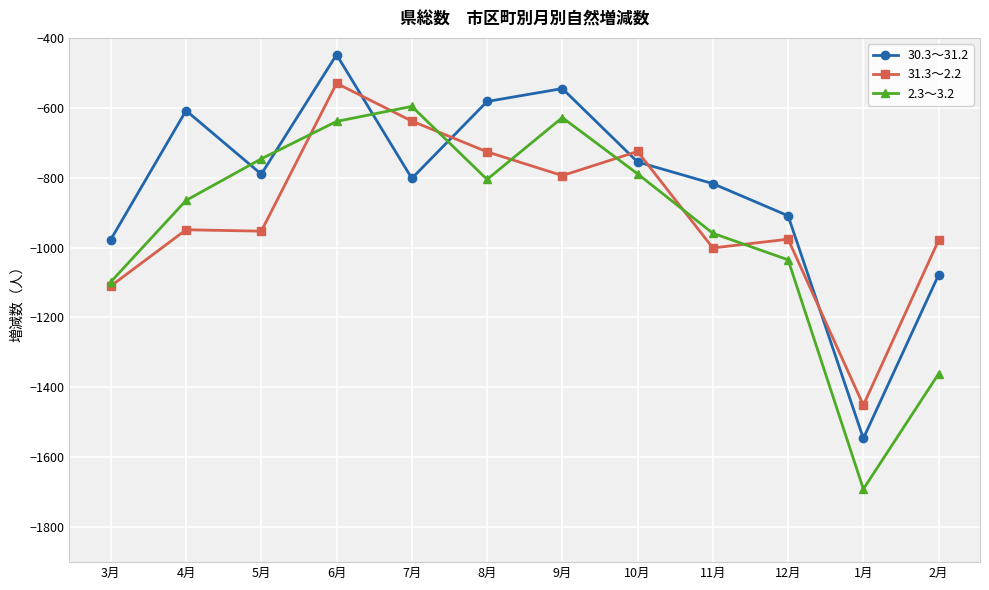

What is the highest value of the 2.3～3.2 series?

-596